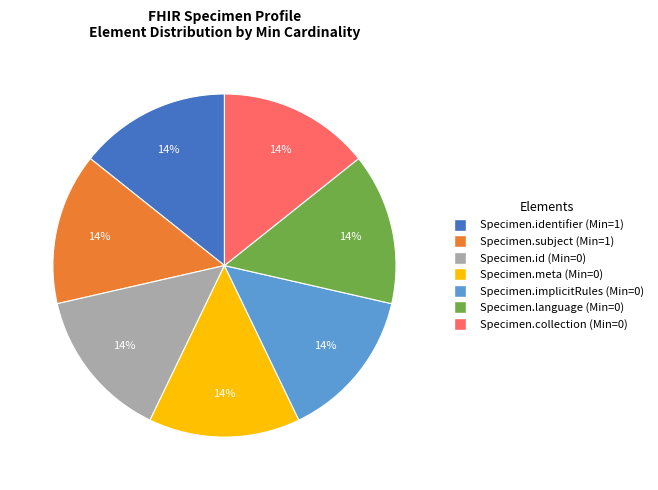

Does Specimen.implicitRules (Min=0) represent more than half of the total?

No